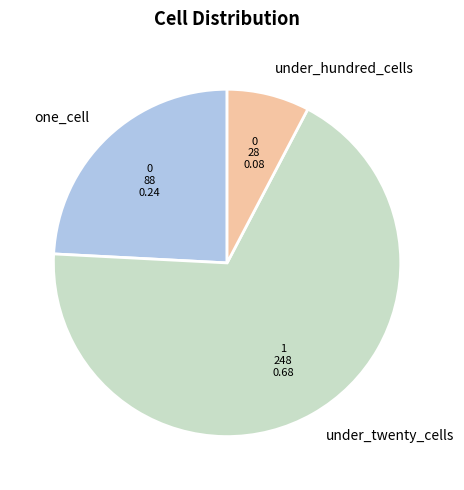

Combined, do under_hundred_cells and one_cell account for over 50%?

No